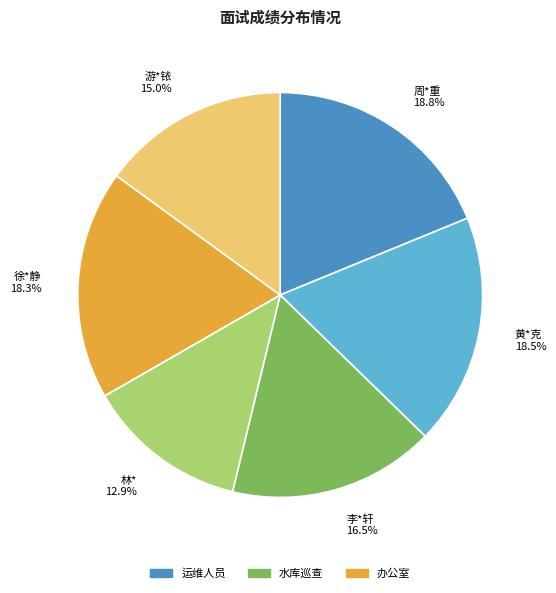

Which has a higher value, 周*重 or 林*?

周*重